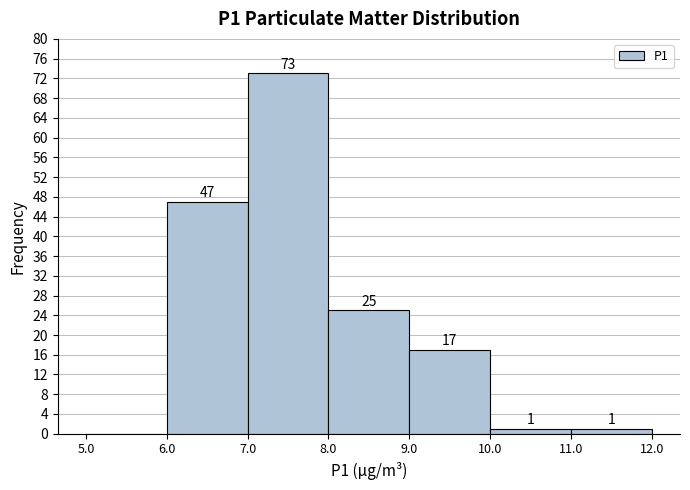

Which range on the x-axis has the tallest bar?

7.0 to 8.0